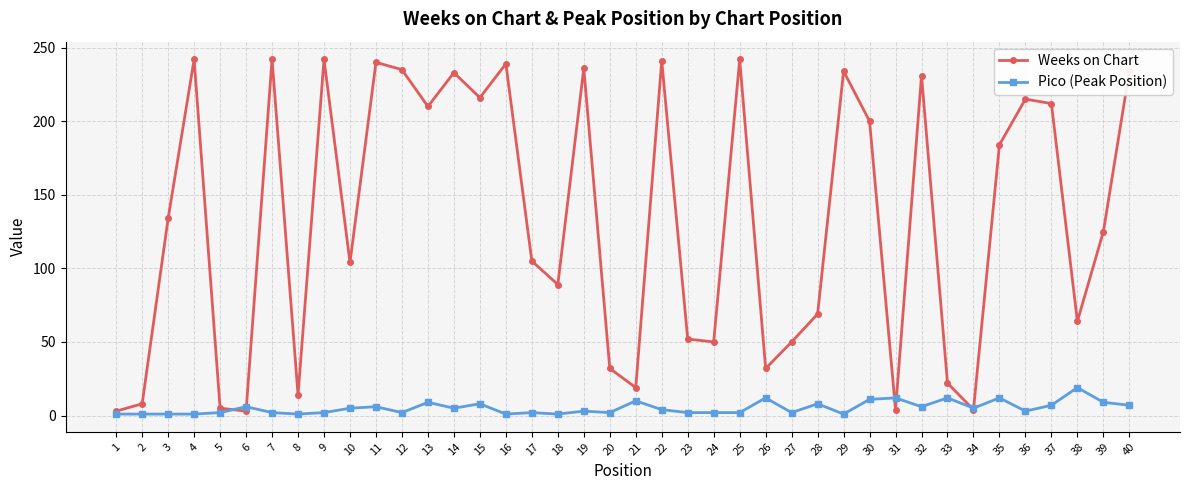

Does the chart have visible grid lines?

Yes